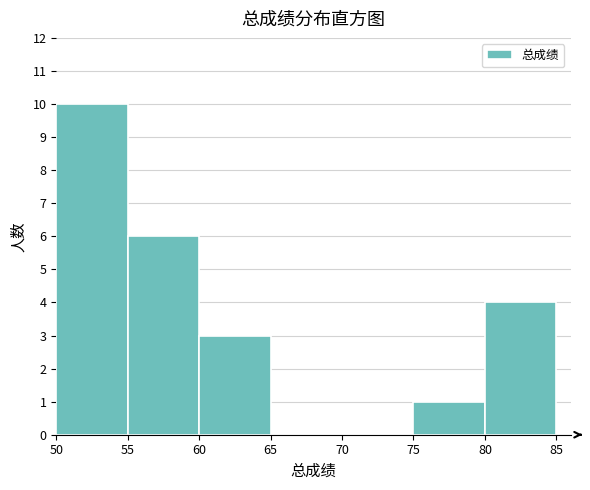

How tall is the bar that spans 50 to 55 on the x-axis? The values are not printed on the chart, so give them approximately, as read against the axis.

10